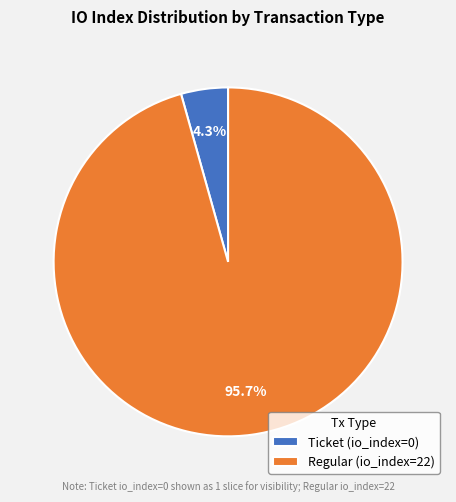

How many slices are in this pie chart?

2